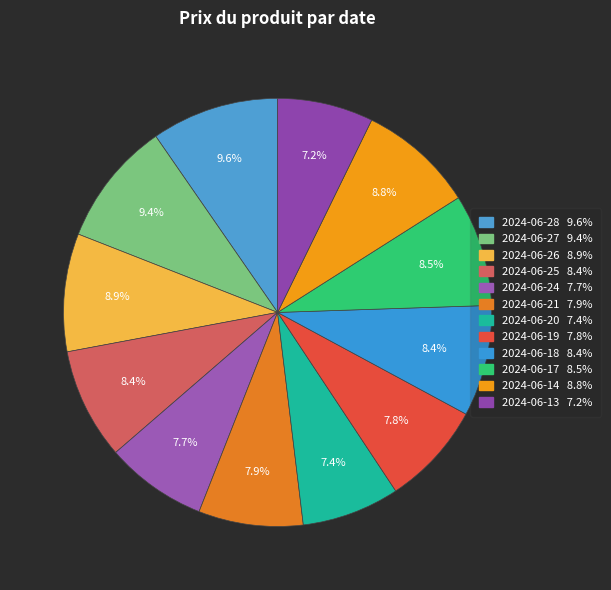

What is the ratio of the value at 2024-06-14 to the value at 2024-06-24?

1.1